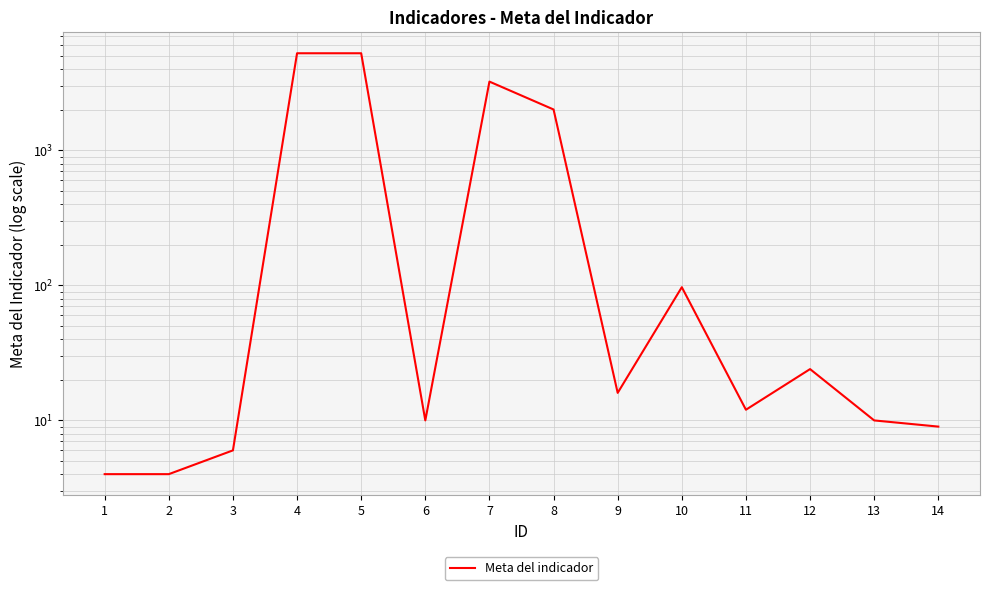

How many data points does each series have?

14